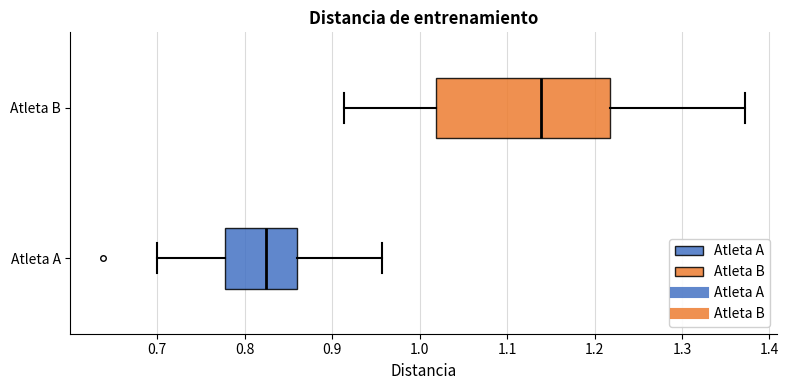

Reading bottom to top, transcribe this box plot: for each box, give where its median line is, the range the box spans, and where its two whiskers end, as read against the x-axis. The values are not printed on the chart, so give them approximately, as read against the axis.

Atleta A: median 0.82, box 0.78 to 0.86, whiskers 0.70 to 0.96
Atleta B: median 1.14, box 1.02 to 1.22, whiskers 0.91 to 1.37